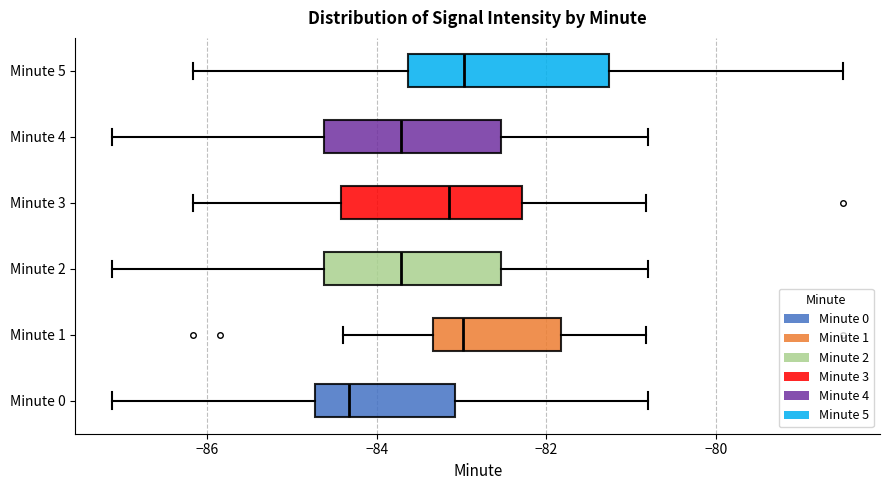

Reading bottom to top, read every box against the x-axis: the position of its median line, the range the box covers, and the ends of its whiskers. The values are not printed on the chart, so give them approximately, as read against the axis.

Minute 0: median -84.4, box -84.8 to -83.0, whiskers -87.2 to -80.8
Minute 1: median -83.0, box -83.4 to -81.8, whiskers -84.4 to -80.8
Minute 2: median -83.8, box -84.6 to -82.6, whiskers -87.2 to -80.8
Minute 3: median -83.2, box -84.4 to -82.2, whiskers -86.2 to -80.8
Minute 4: median -83.8, box -84.6 to -82.6, whiskers -87.2 to -80.8
Minute 5: median -83.0, box -83.6 to -81.2, whiskers -86.2 to -78.4